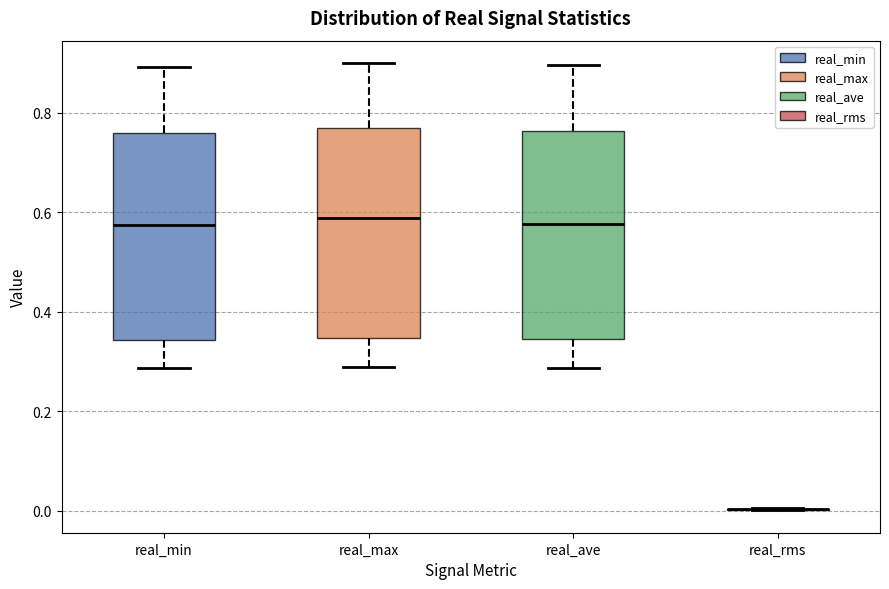

Reading left to right, read every box against the y-axis: the position of its median line, the range the box covers, and the ends of its whiskers. The values are not printed on the chart, so give them approximately, as read against the axis.

real_min: median 0.58, box 0.34 to 0.76, whiskers 0.28 to 0.90
real_max: median 0.58, box 0.34 to 0.76, whiskers 0.28 to 0.90
real_ave: median 0.58, box 0.34 to 0.76, whiskers 0.28 to 0.90
real_rms: box collapsed to a line at 0.00, whiskers 0.00 to 0.00